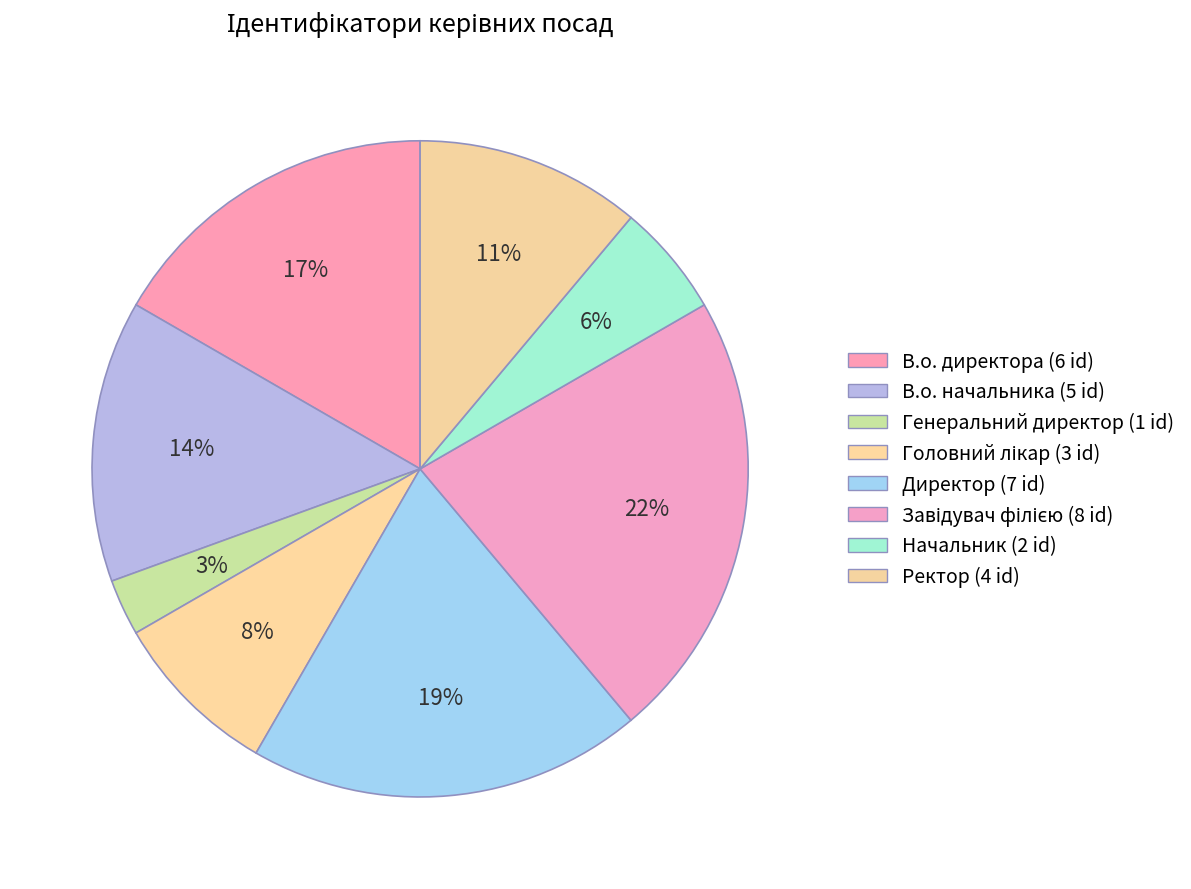

How many segments does this pie chart have?

8